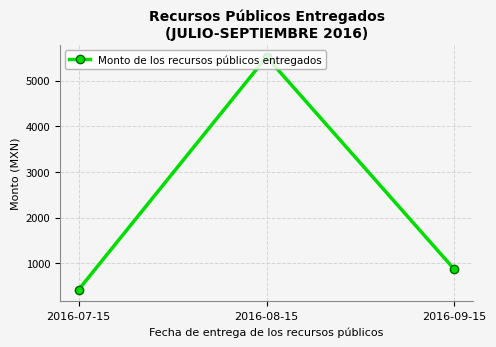

Rank the categories by value from lowest to highest.

2016-07-15, 2016-09-15, 2016-08-15